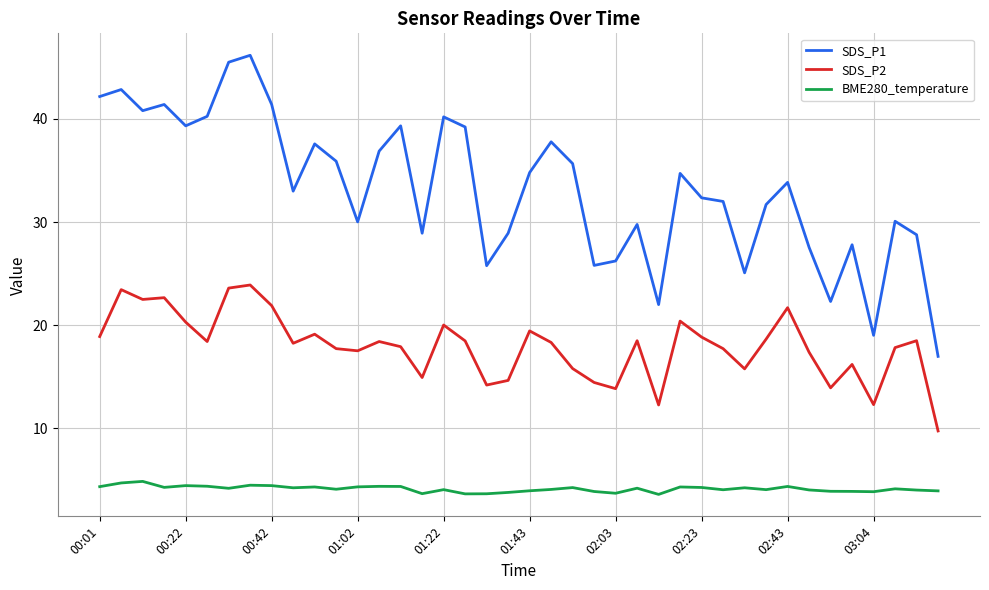

Is this an area chart (filled region under the line)?

No